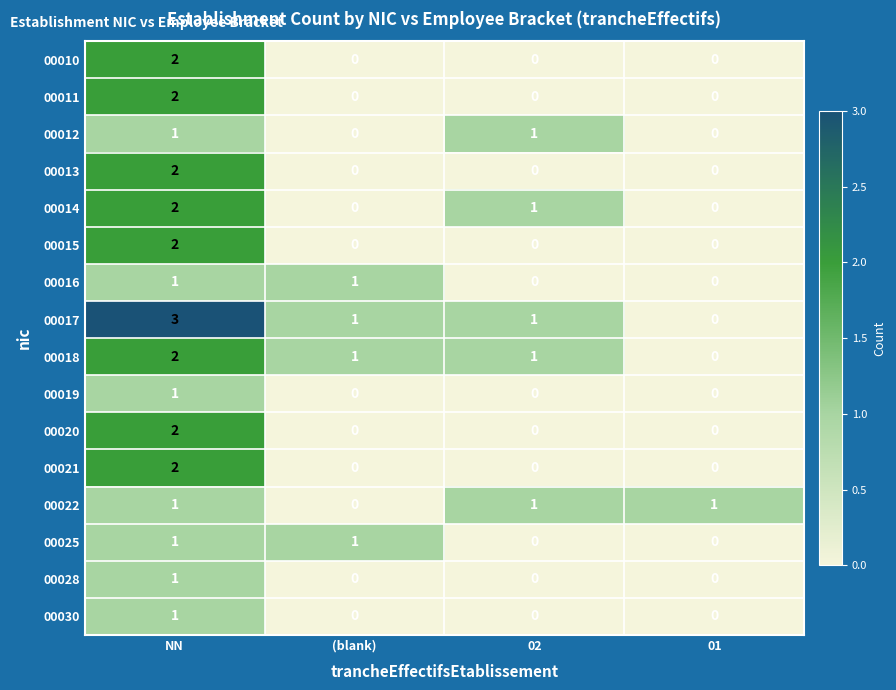

How many 00022 values are between 1 and 2?

3